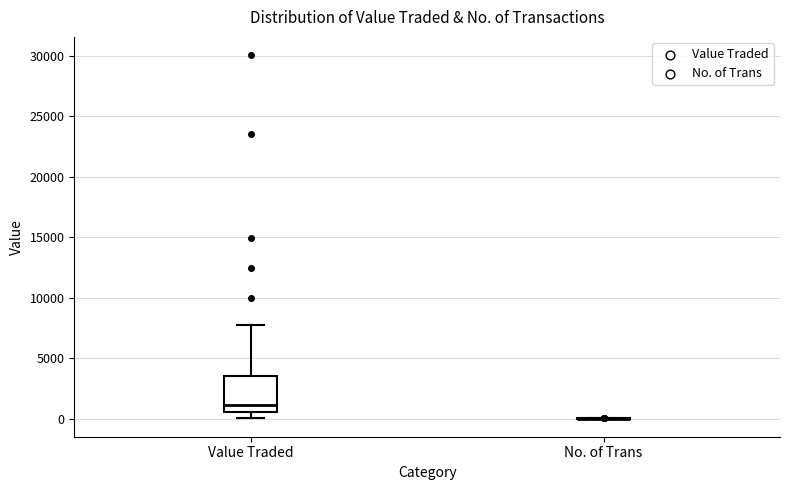

Reading left to right, transcribe this box plot: for each box, give where its median line is, the range the box spans, and where its two whiskers end, as read against the y-axis. The values are not printed on the chart, so give them approximately, as read against the axis.

Value Traded: median 1000, box 500 to 3500, whiskers 0 to 7500
No. of Trans: box collapsed to a line at 0, whiskers 0 to 0